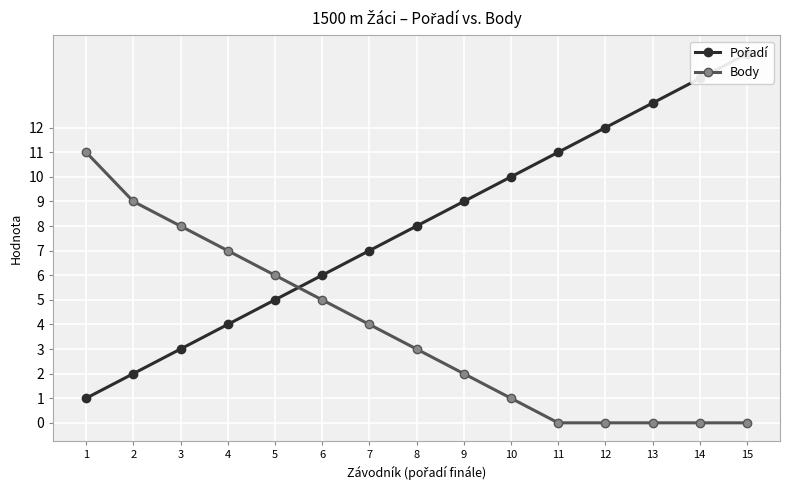

What is the total value across all series at 1?

12